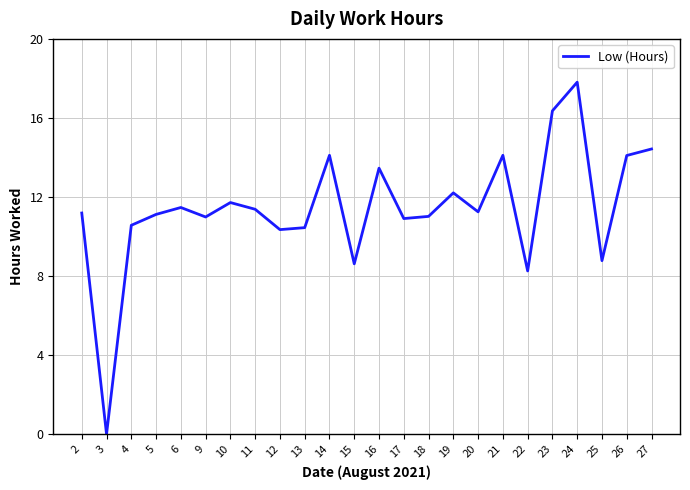

Which has a higher value, 27 or 23?

23